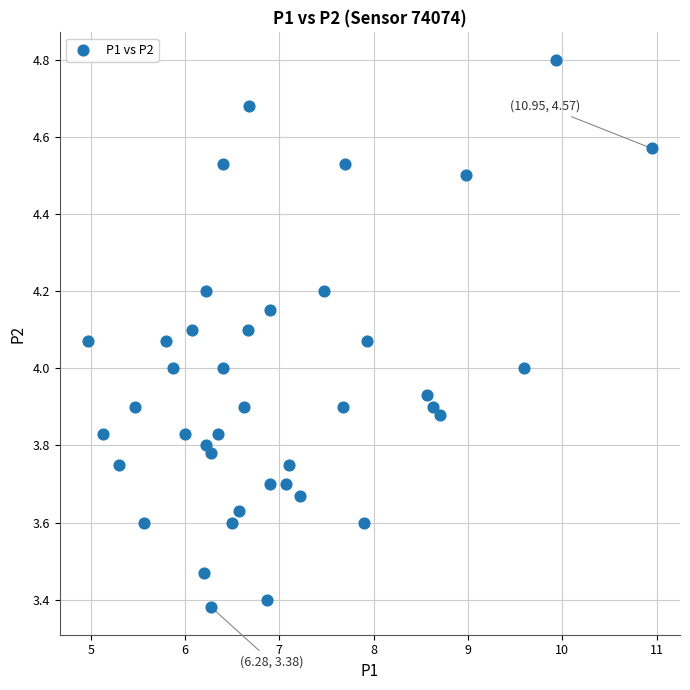

What is the range of Y values (max minus min)?

1.4